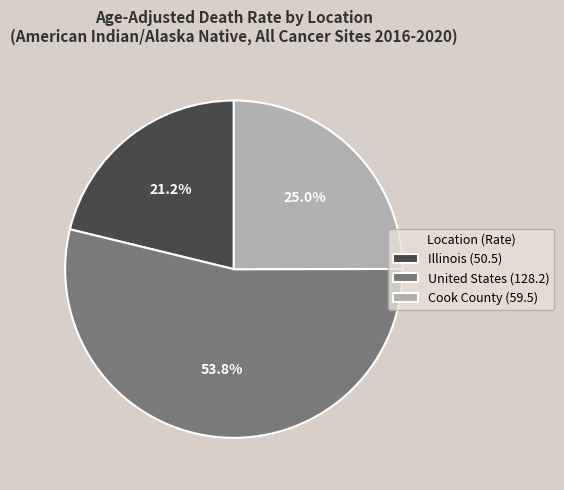

Count the number of slices in the pie.

3